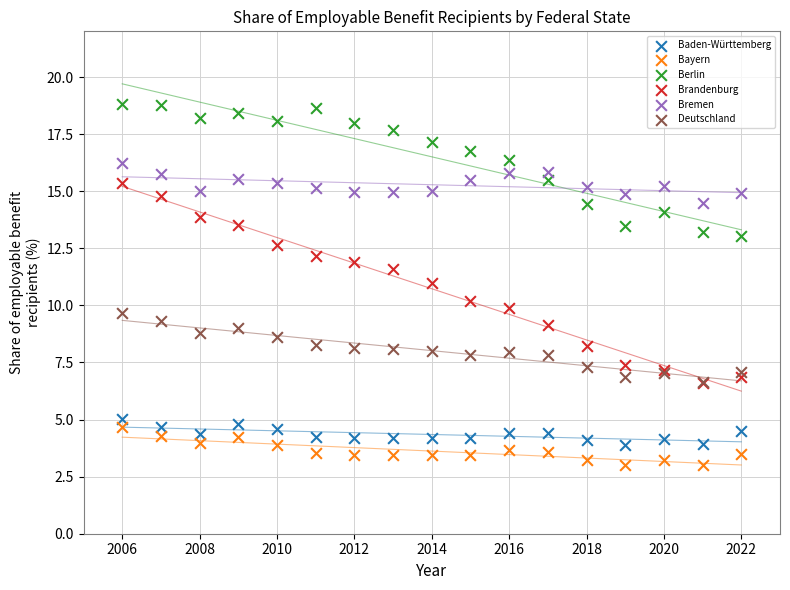

Which series reaches the minimum Y coordinate?

Bayern